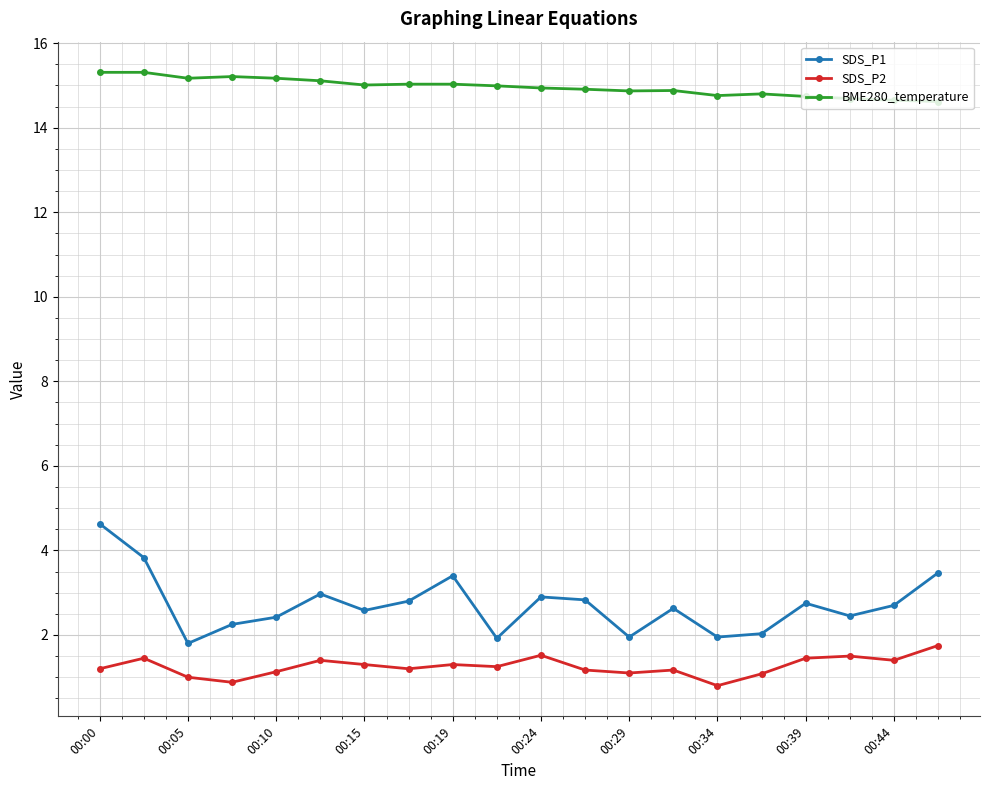

Which series has the widest spread of values?

SDS_P1